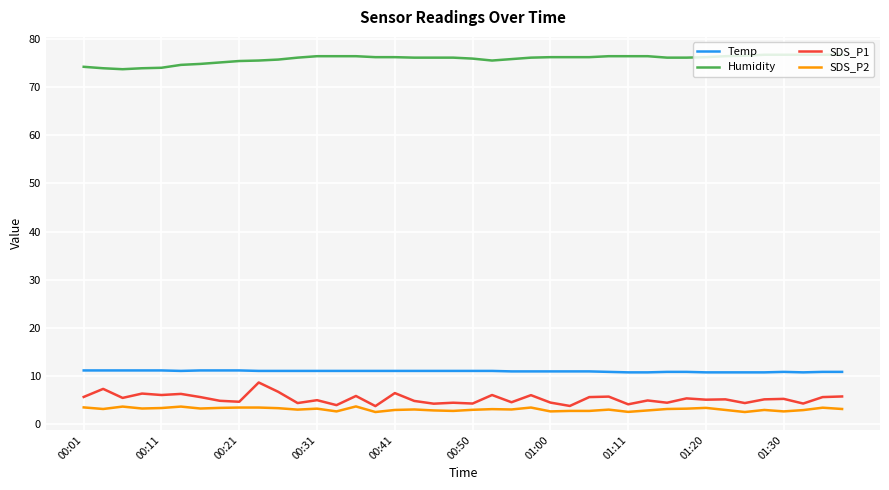

True or false: SDS_P2 has more than 2 points higher than both neighbors.

True